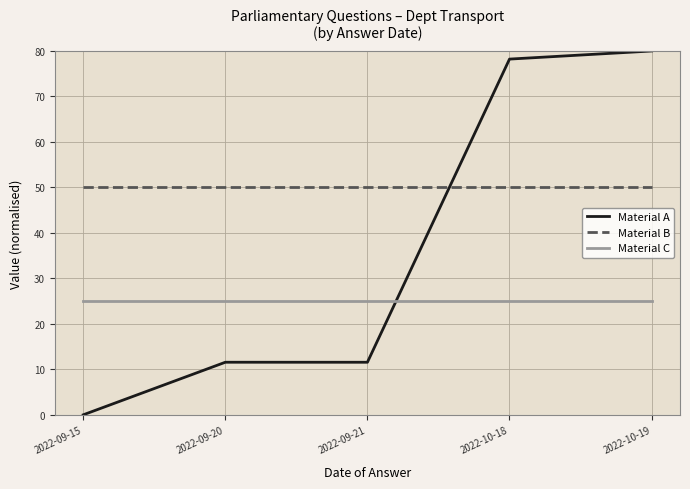

Reading left to right, extract all data points from this chart.

Material A: 0.0	11.6	11.6	78.2	80.0
Material B: 50.0	50.0	50.0	50.0	50.0
Material C: 25.0	25.0	25.0	25.0	25.0